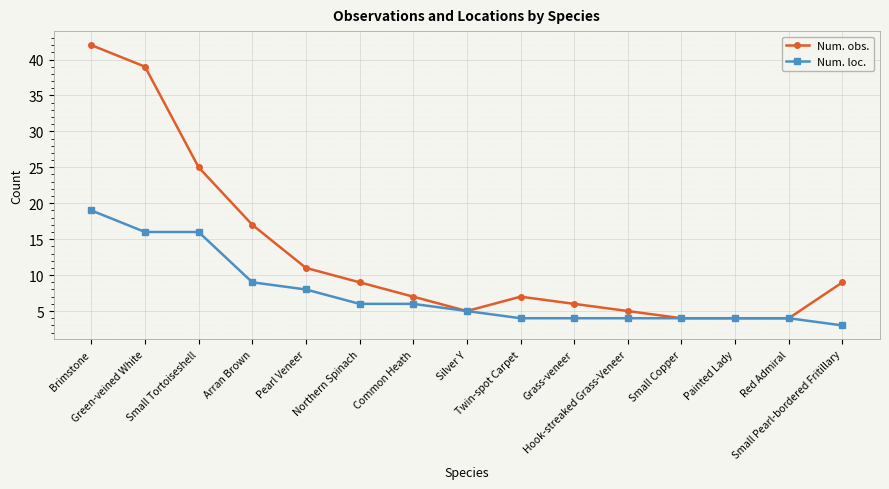

What is the sum of all Num. obs. values?

194